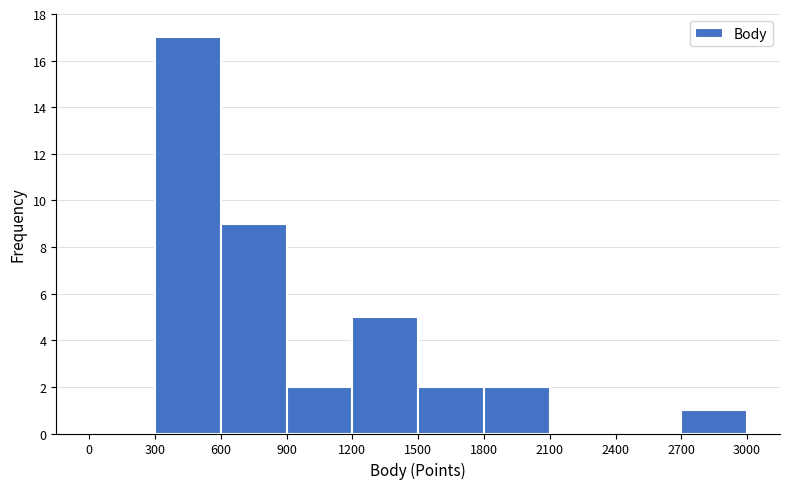

What is the height of the bar covering 600 to 900 on the x-axis? The values are not printed on the chart, so give them approximately, as read against the axis.

9